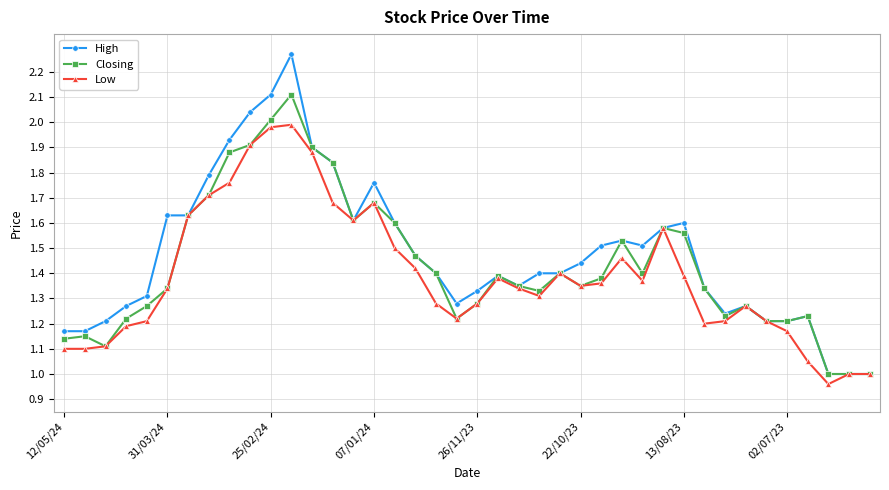

Which series has the largest range (max minus min)?

High